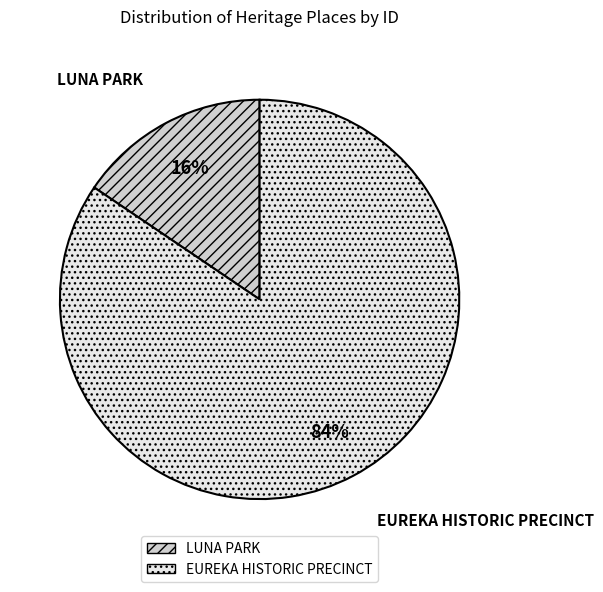

Is the sum of LUNA PARK and EUREKA HISTORIC PRECINCT greater than half?

Yes